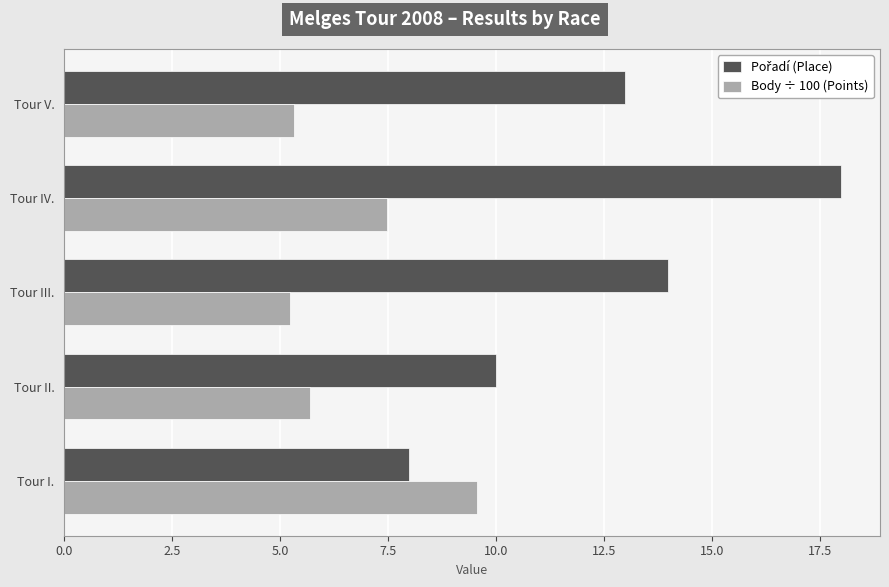

What is the spread (max minus min) of values at Tour II.?

4.3